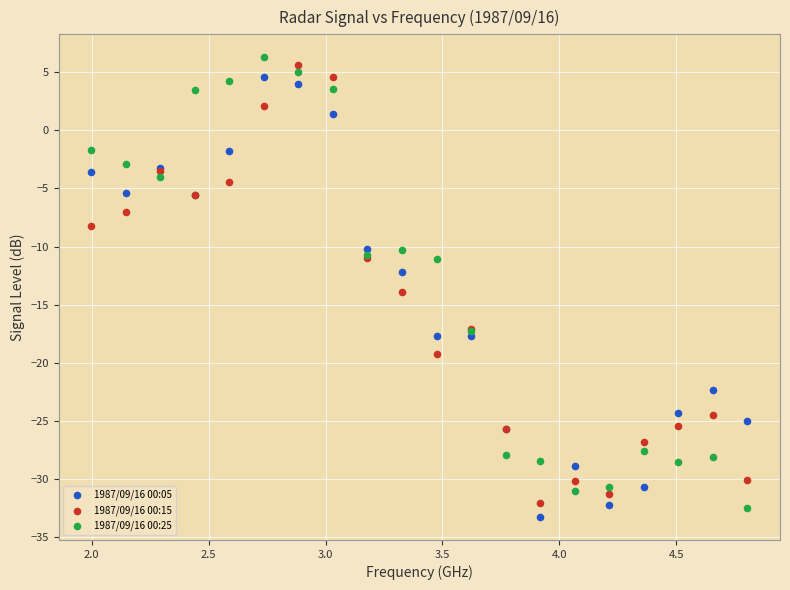

What is the X range (max minus min) for the scatter plot?

2.8